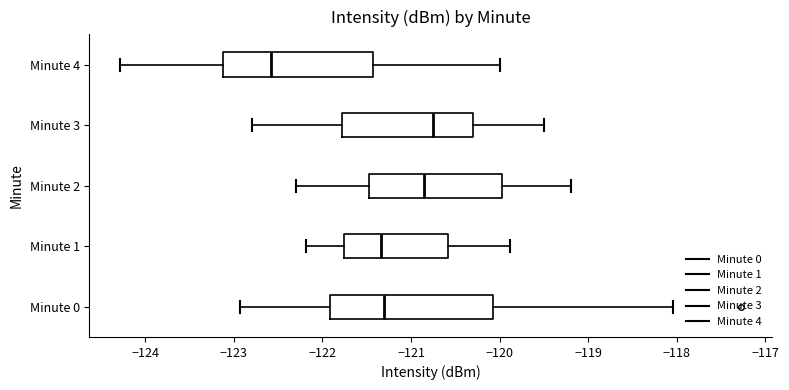

Reading bottom to top, read every box against the x-axis: the position of its median line, the range the box covers, and the ends of its whiskers. The values are not printed on the chart, so give them approximately, as read against the axis.

Minute 0: median -121.3, box -121.9 to -120.1, whiskers -122.9 to -118.0
Minute 1: median -121.3, box -121.8 to -120.6, whiskers -122.2 to -119.9
Minute 2: median -120.8, box -121.5 to -120.0, whiskers -122.3 to -119.2
Minute 3: median -120.7, box -121.8 to -120.3, whiskers -122.8 to -119.5
Minute 4: median -122.6, box -123.1 to -121.4, whiskers -124.3 to -120.0